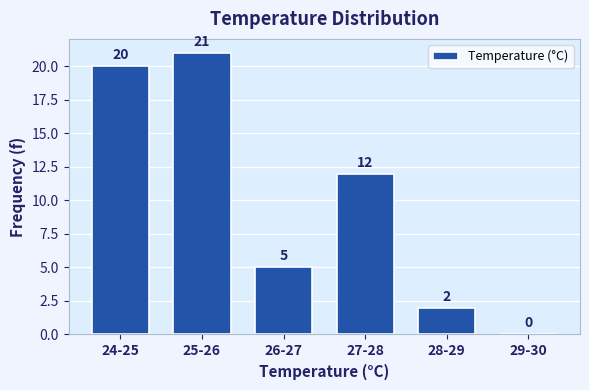

Reading left to right, what are all the values shown in this chart?

24-25=20	25-26=21	26-27=5	27-28=12	28-29=2	29-30=0